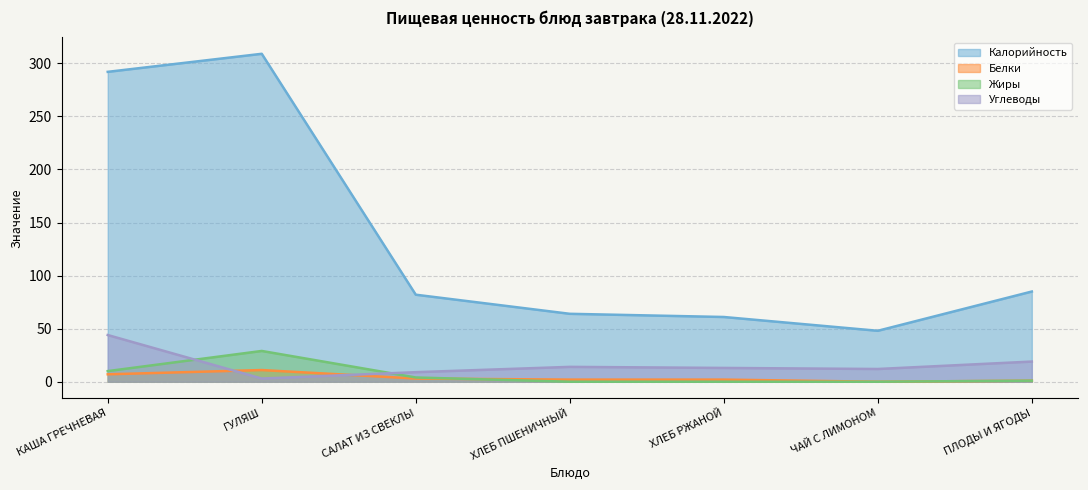

True or false: Калорийность and Углеводы intersect in this chart.

False